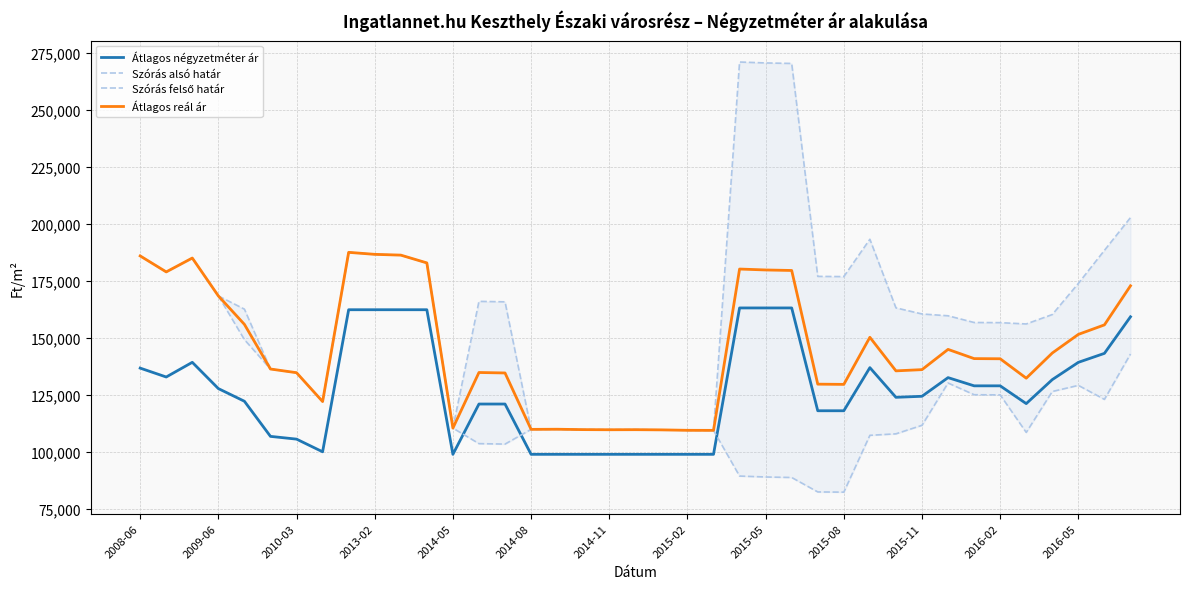

True or false: Szórás felső határ and Átlagos négyzetméter ár cross at least once.

False